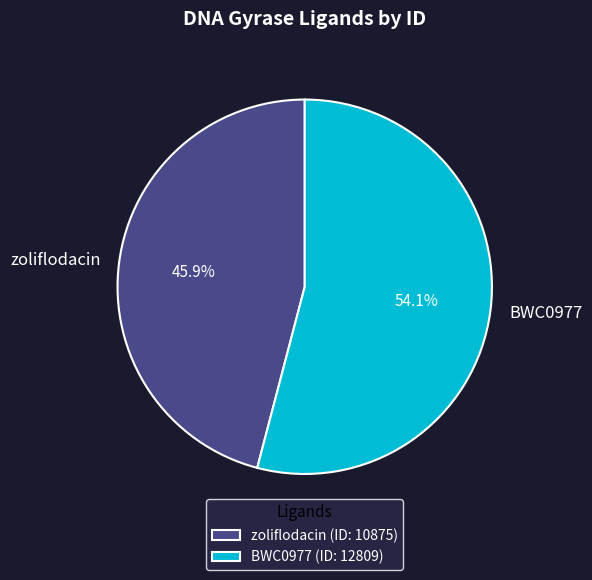

Is there a majority slice in this chart?

Yes